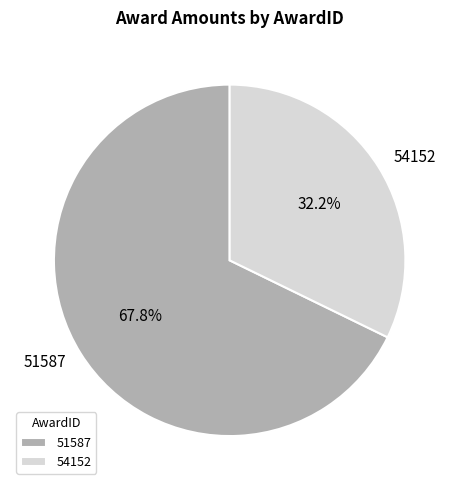

What is the ratio of the value at 51587 to the value at 54152?

2.1